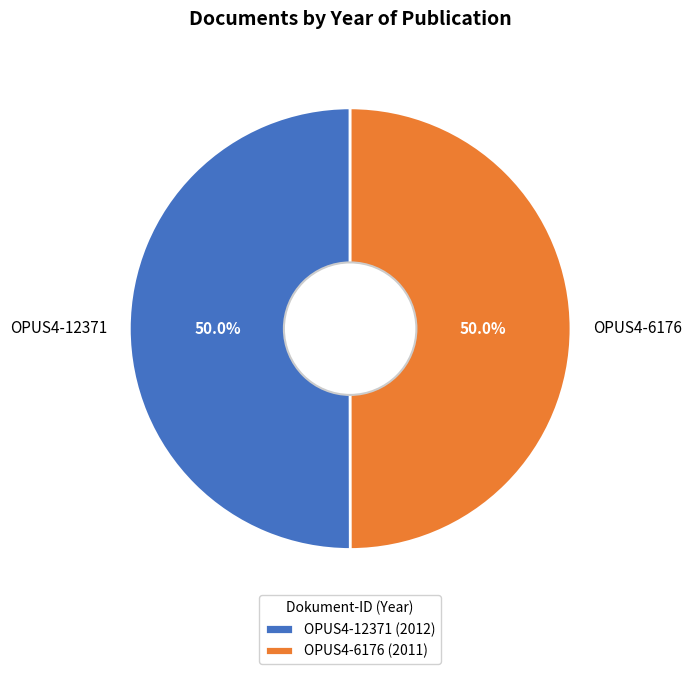

To the nearest percent, what is the combined percentage of OPUS4-12371 and OPUS4-6176?

100%